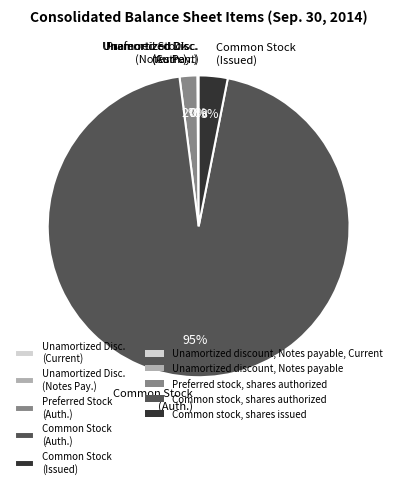

To the nearest percent, what is the difference between the largest and smallest slice percentages?

95%